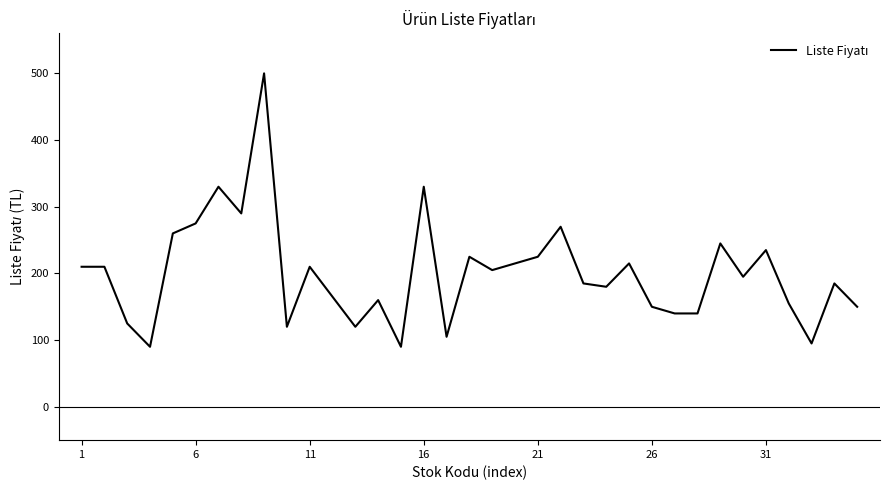

What is the greatest value displayed?

500